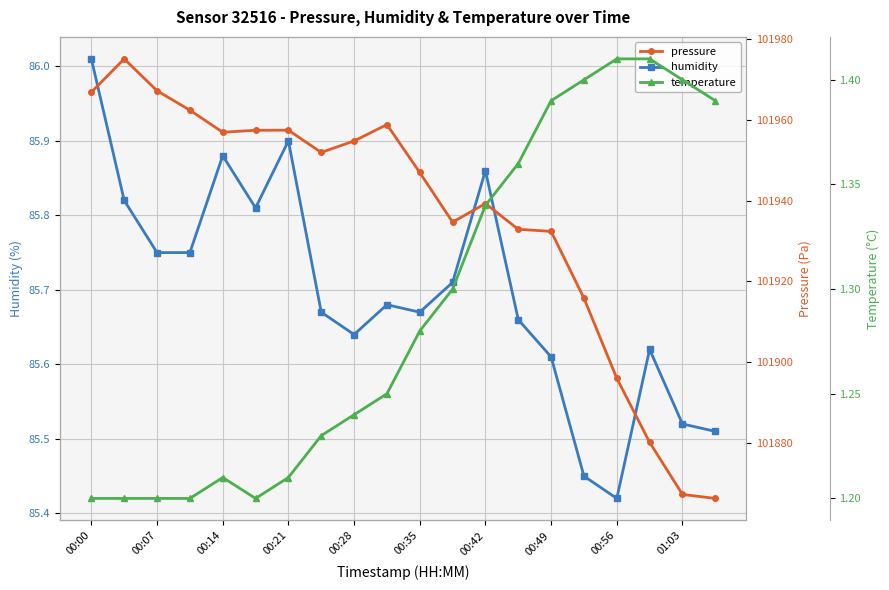

At which category does the chart reach its minimum across all series?

00:00